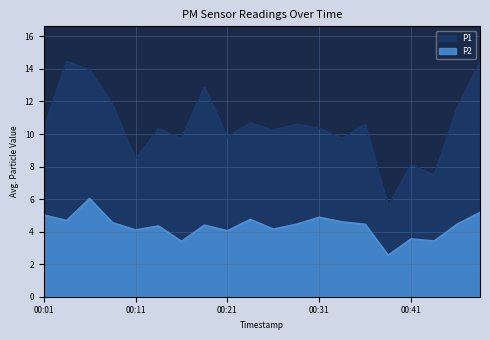

True or false: P2 and P1 cross at least once.

False